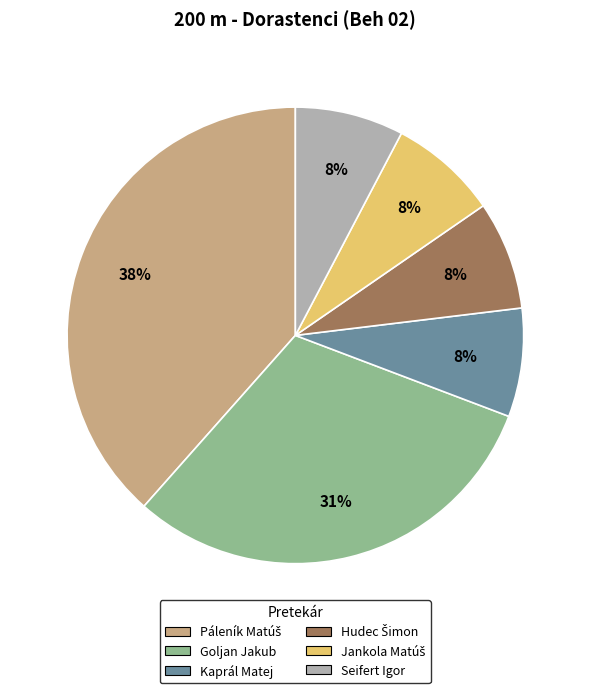

True or false: Goljan Jakub accounts for 22% of the total.

False